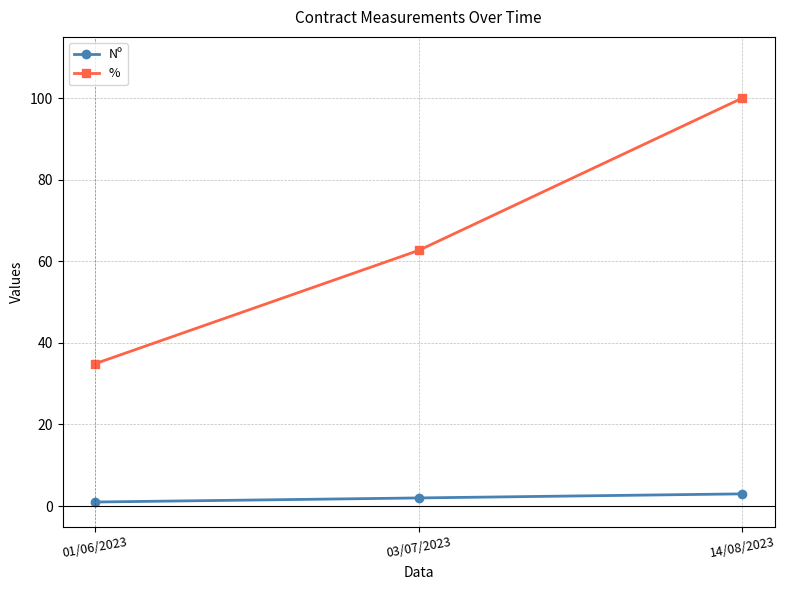

Rank the series at 14/08/2023 from lowest to highest value.

Nº, %